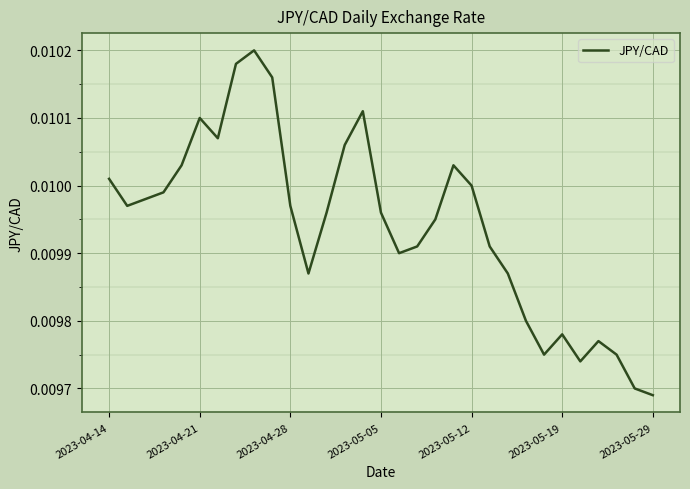

Is this an area chart (filled region under the line)?

No